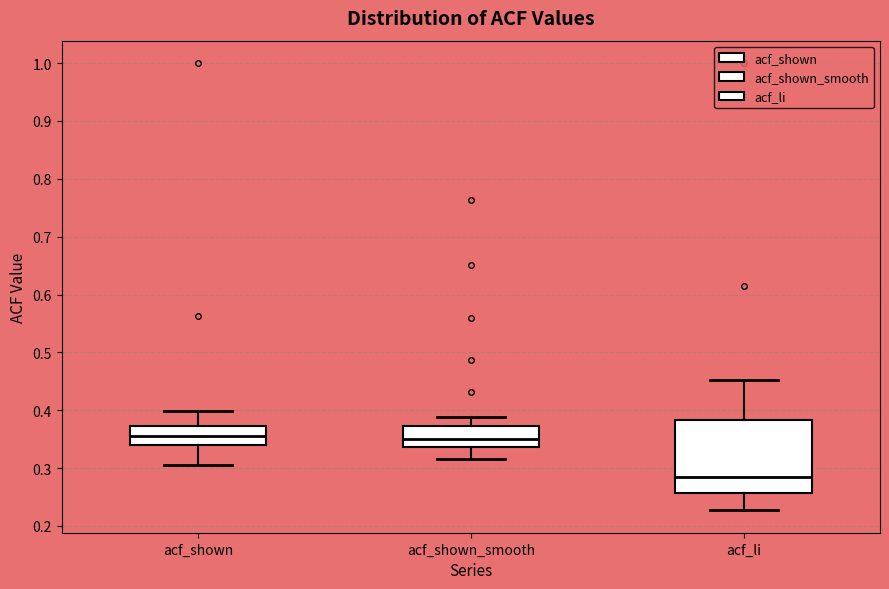

Reading left to right, read every box against the y-axis: the position of its median line, the range the box covers, and the ends of its whiskers. The values are not printed on the chart, so give them approximately, as read against the axis.

acf_shown: median 0.36, box 0.34 to 0.37, whiskers 0.31 to 0.40
acf_shown_smooth: median 0.35, box 0.34 to 0.37, whiskers 0.32 to 0.39
acf_li: median 0.29, box 0.26 to 0.38, whiskers 0.23 to 0.45